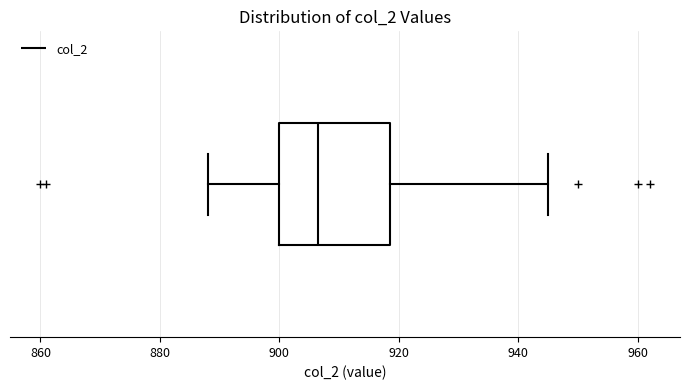

Transcribe this box plot: give where the median line is, the range the box spans, and where the two whiskers end, as read against the x-axis. The values are not printed on the chart, so give them approximately, as read against the axis.

median 906, box 900 to 918, whiskers 888 to 946